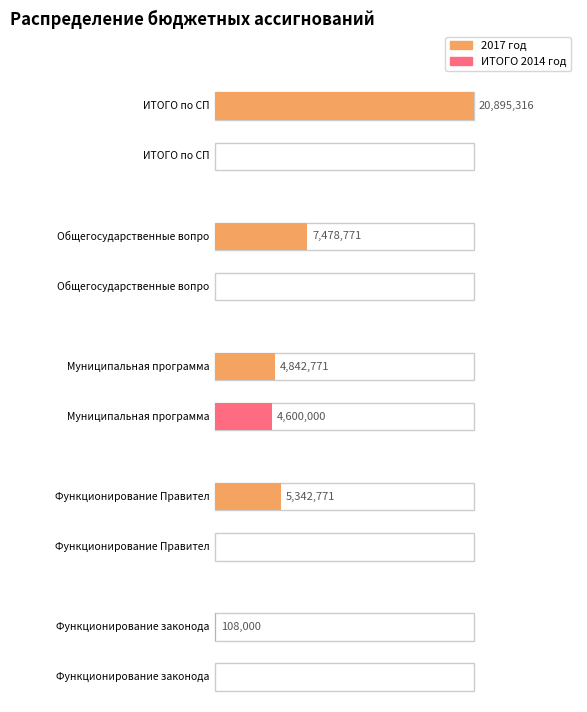

What is the difference between the second highest and second lowest values in the 2017 год series?

2636000